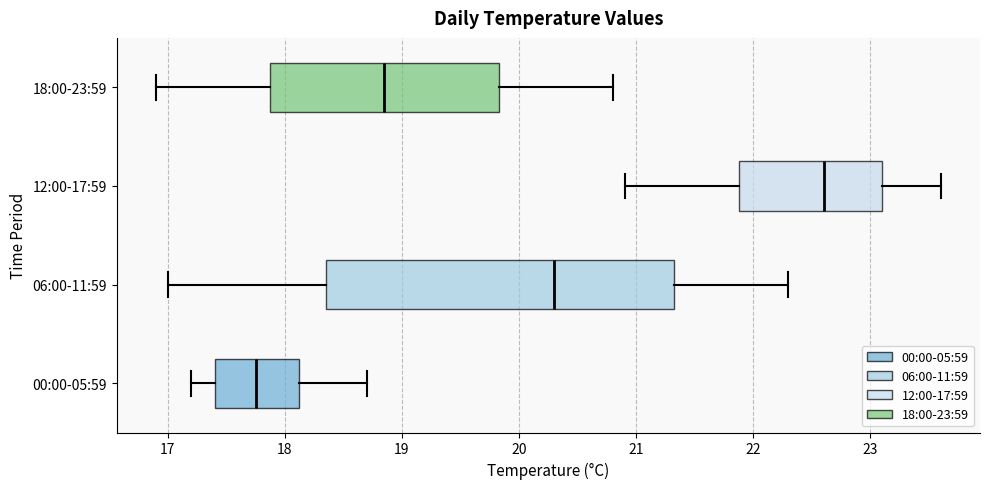

Where is the left edge of the box for 12:00-17:59 on the x-axis? The values are not printed on the chart, so give them approximately, as read against the axis.

21.9